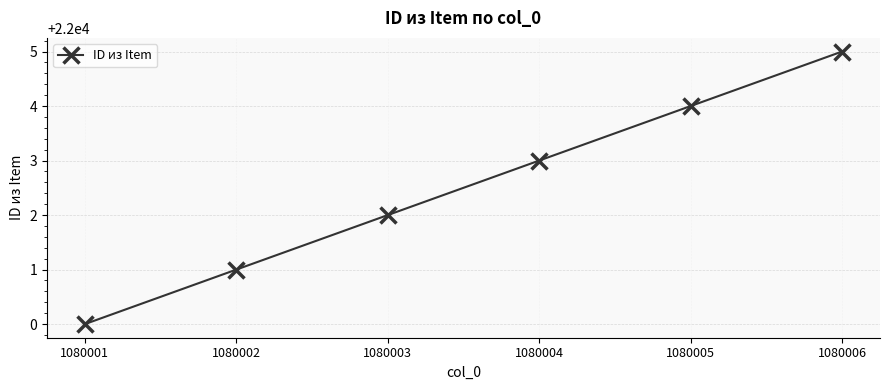

Which has a higher value, 1080003 or 1080004?

1080004